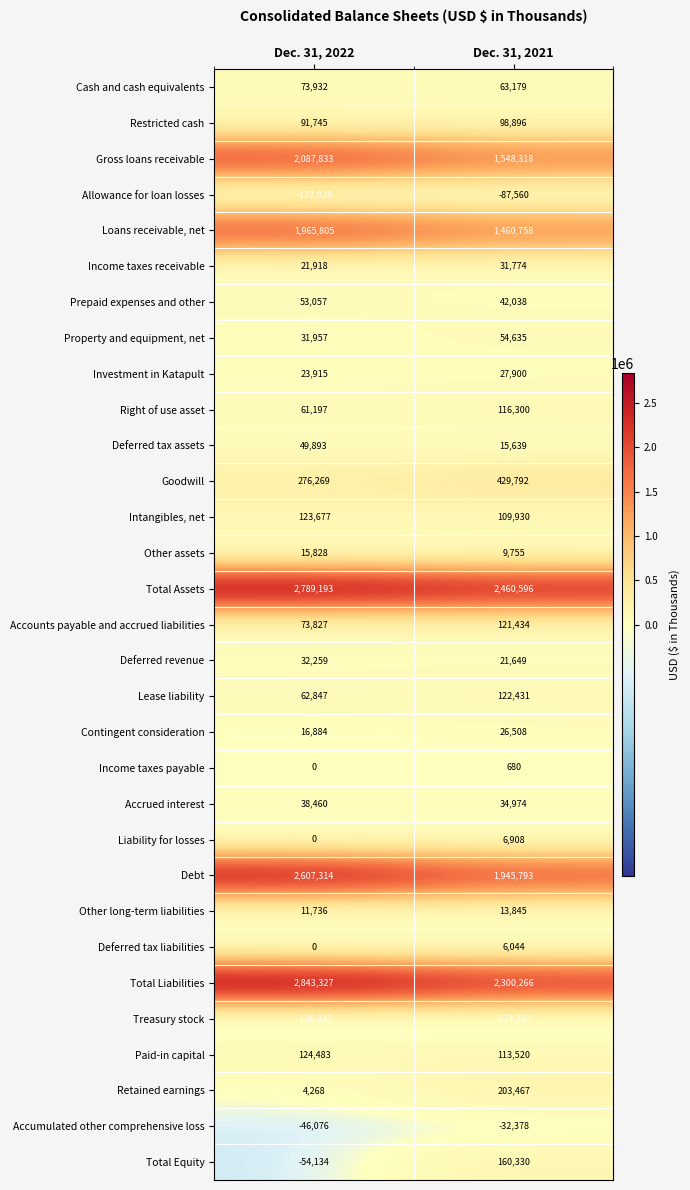

Is it true that Total Liabilities equals 3893427 at Dec. 31, 2021?

False